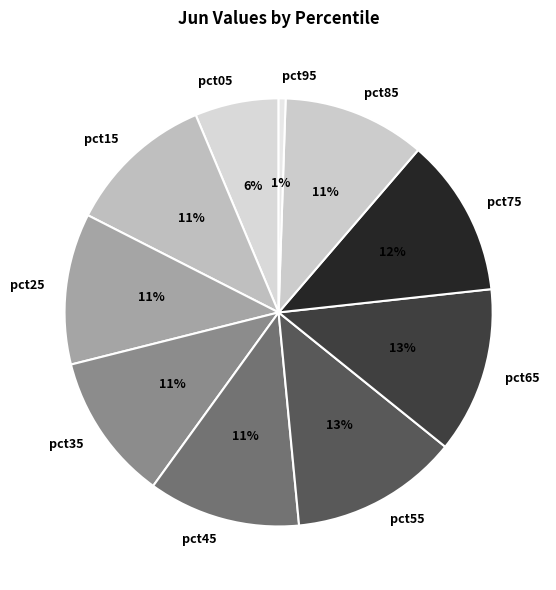

What is the smallest slice in the pie chart?

pct95